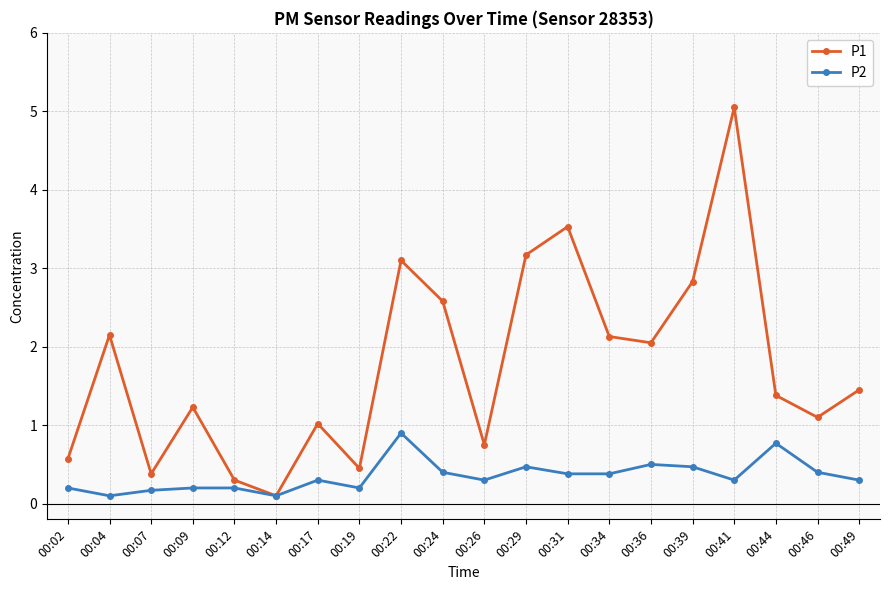

Does the chart have visible grid lines?

Yes